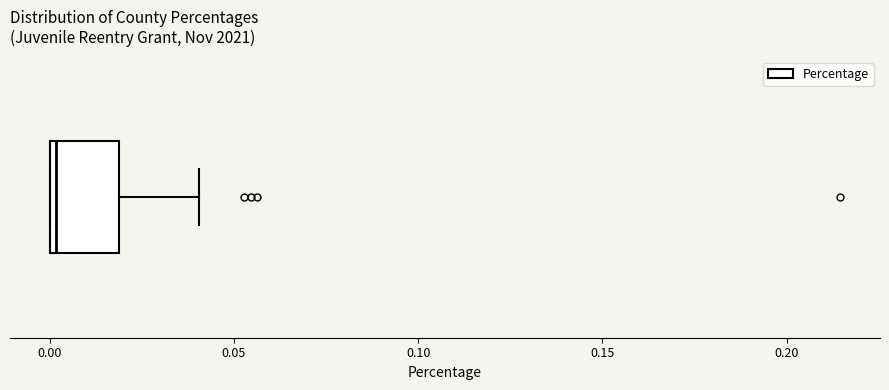

Transcribe this box plot: give where the median line is, the range the box spans, and where the two whiskers end, as read against the x-axis. The values are not printed on the chart, so give them approximately, as read against the axis.

median 0.00 (just right of the box's left edge), box 0.00 to 0.02, whiskers 0.00 to 0.04